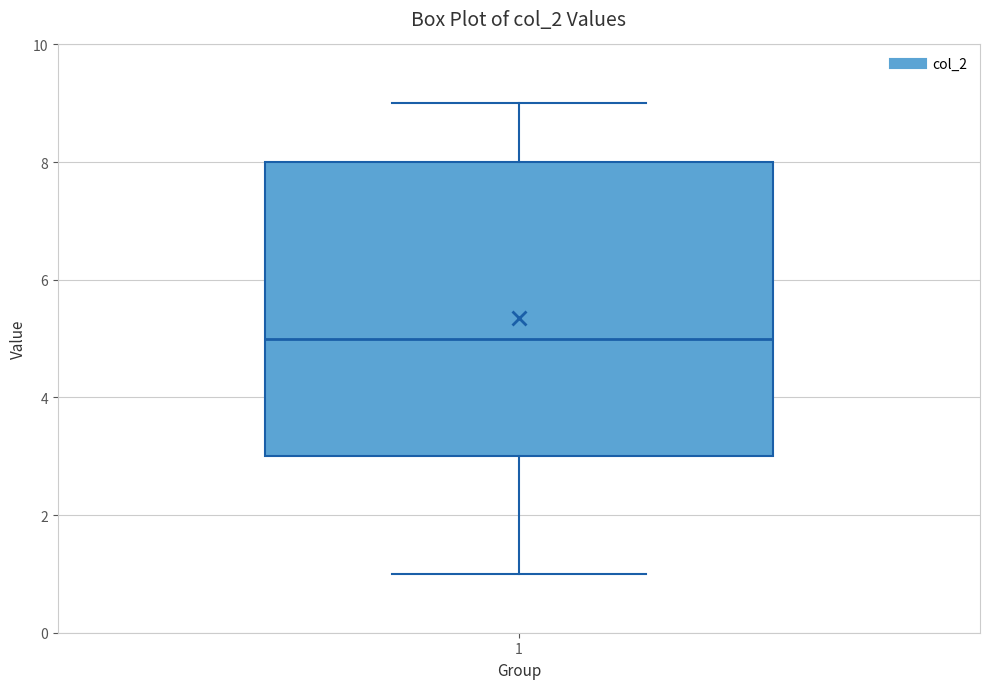

Read this box plot against the y-axis: the position of the median line, the range covered by the box, and the ends of both whiskers. The values are not printed on the chart, so give them approximately, as read against the axis.

median 5, box 3 to 8, whiskers 1 to 9